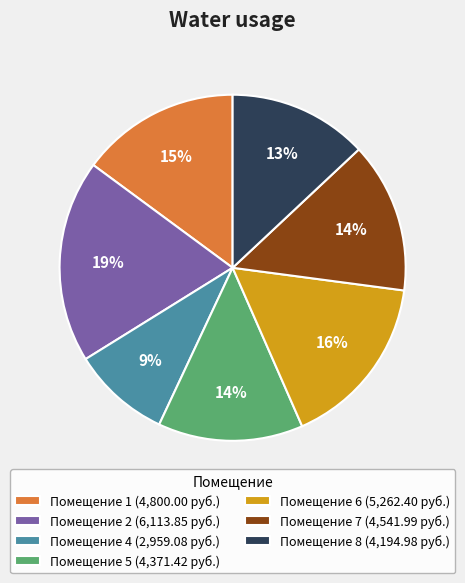

How many segments does this pie chart have?

7